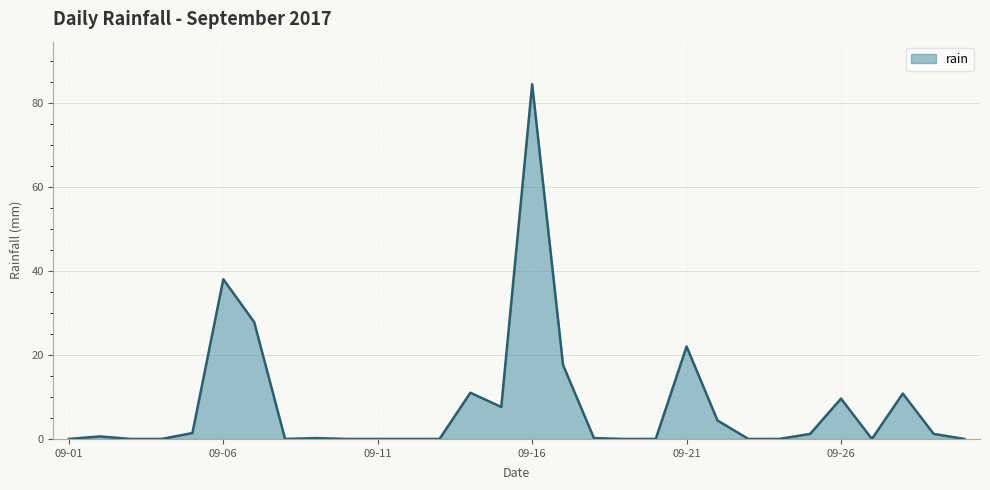

What is the maximum value shown in the chart?

84.4